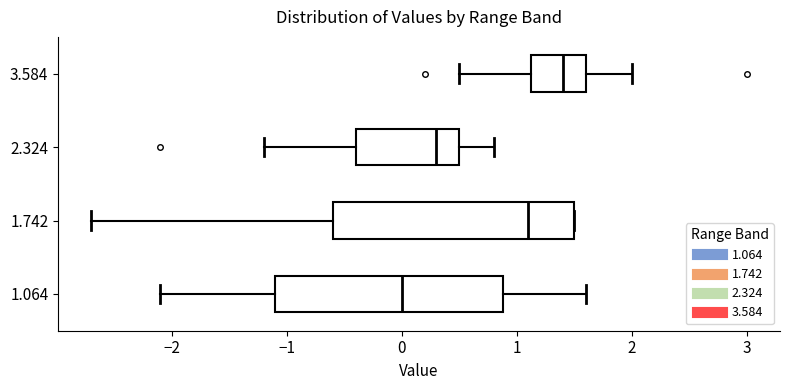

Which box is the widest, from its left edge to its right edge?

1.742